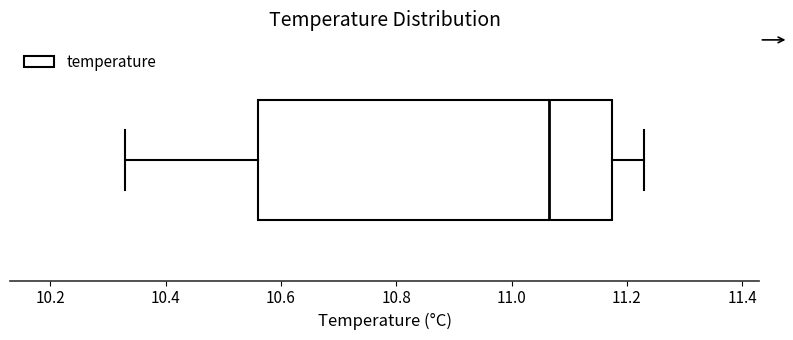

Read this box plot against the x-axis: the position of the median line, the range covered by the box, and the ends of both whiskers. The values are not printed on the chart, so give them approximately, as read against the axis.

median 11.06, box 10.56 to 11.18, whiskers 10.34 to 11.24